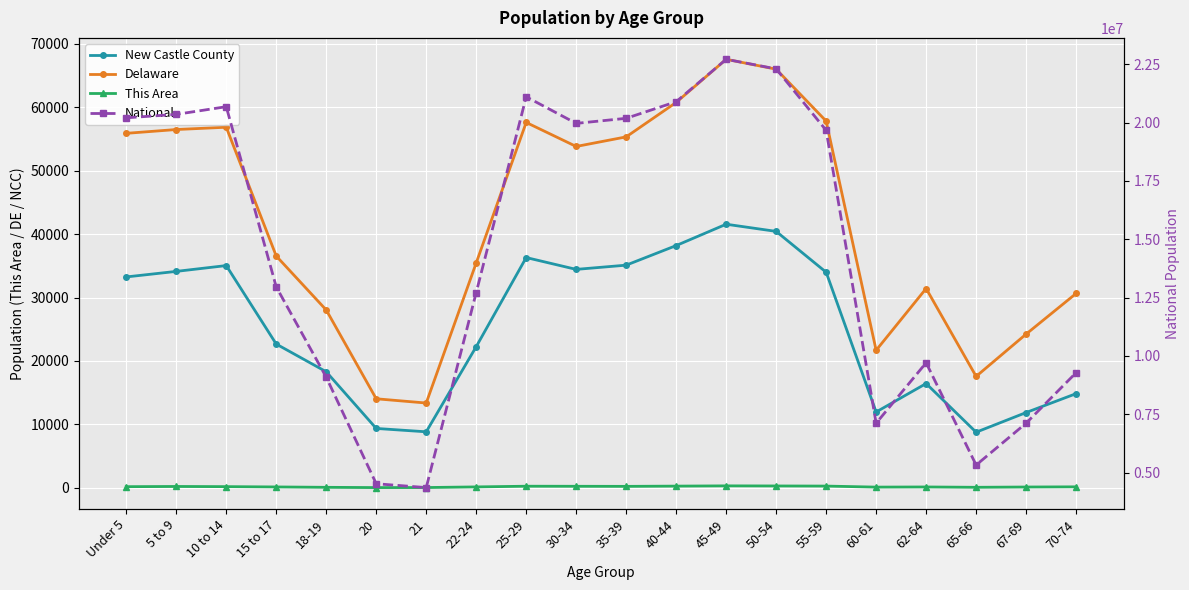

Rank the series at 25-29 from highest to lowest value.

National, Delaware, New Castle County, This Area